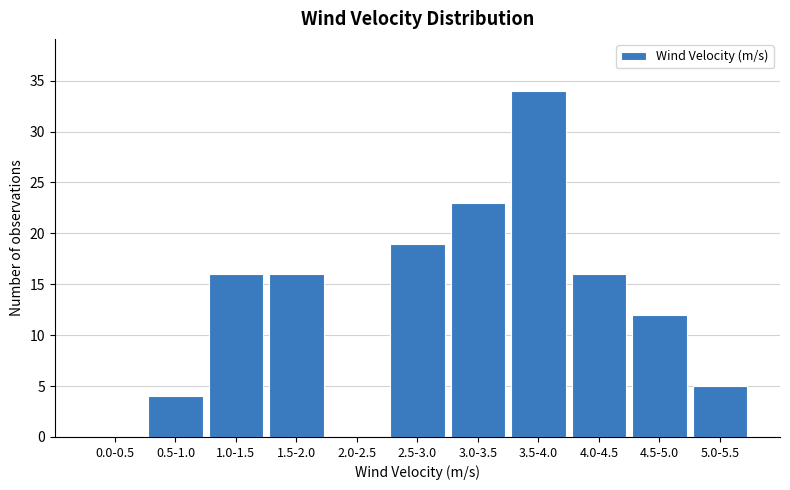

Reading left to right, what are all the values shown in this chart?

0.0-0.5=0	0.5-1.0=4	1.0-1.5=16	1.5-2.0=16	2.0-2.5=0	2.5-3.0=19	3.0-3.5=23	3.5-4.0=34	4.0-4.5=16	4.5-5.0=12	5.0-5.5=5